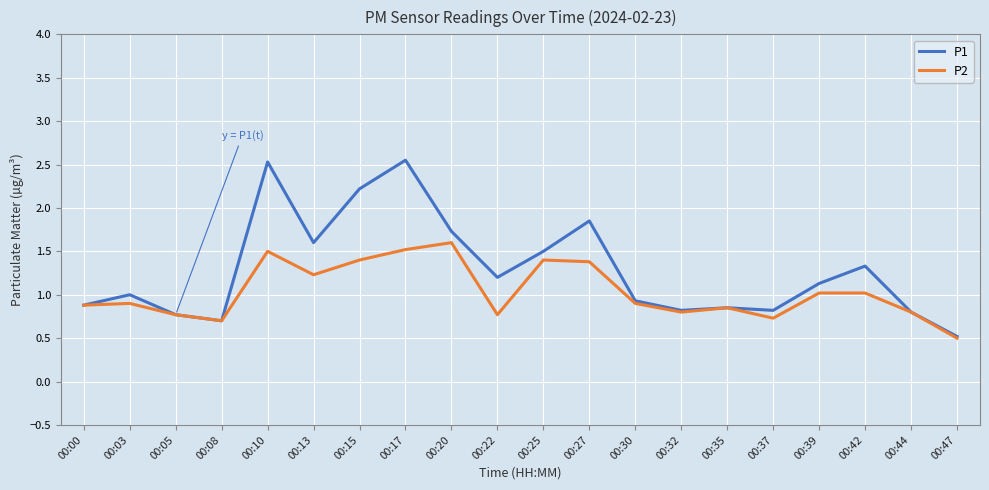

The value of P2 at 00:03 is 0.9. True or false?

True